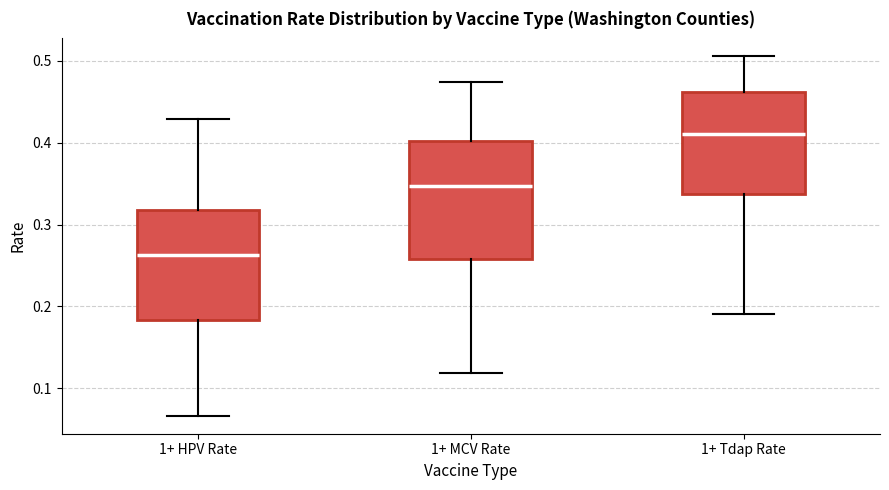

Which box has the lowest median line?

1+ HPV Rate